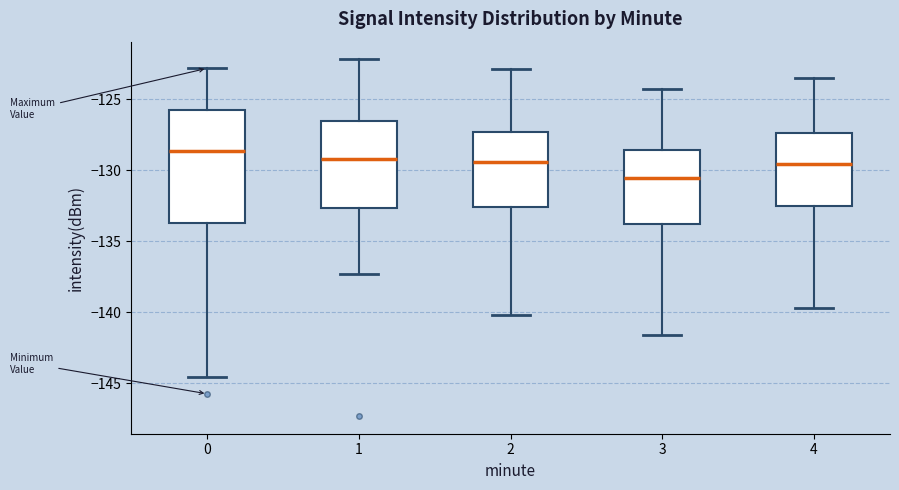

Which box's median line is the lowest?

3